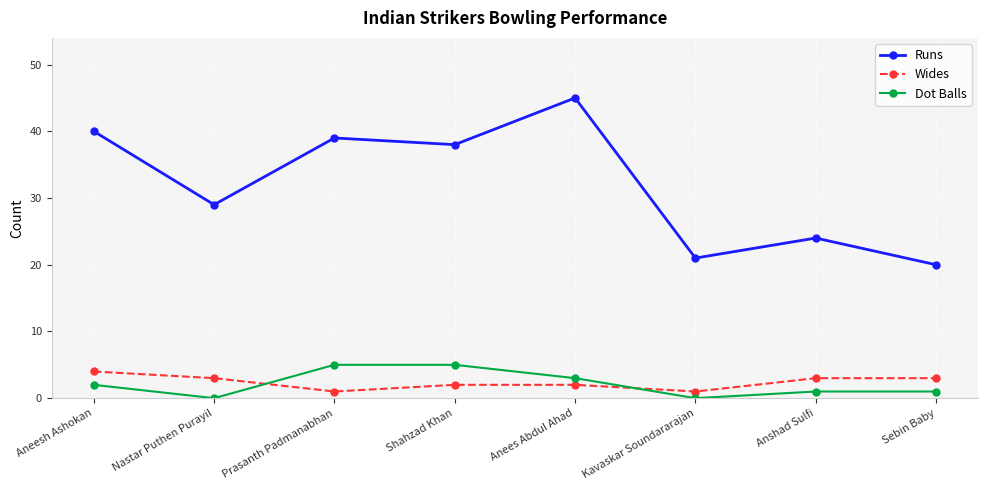

What is the sum of all Dot Balls values?

17